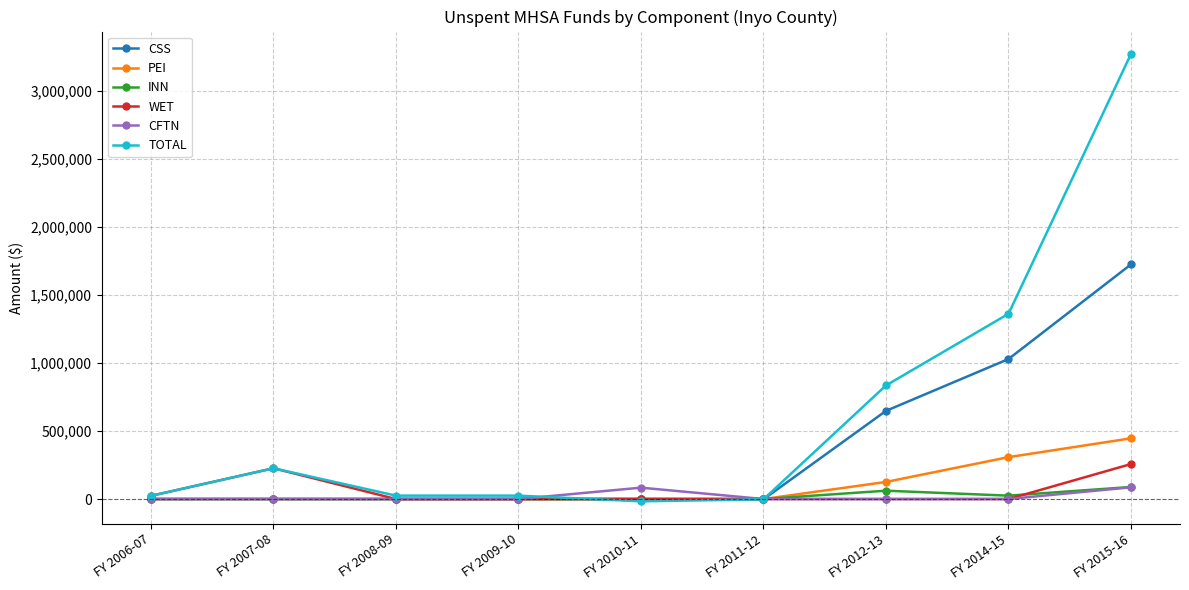

What is the label of the 7th point from the right?

FY 2008-09